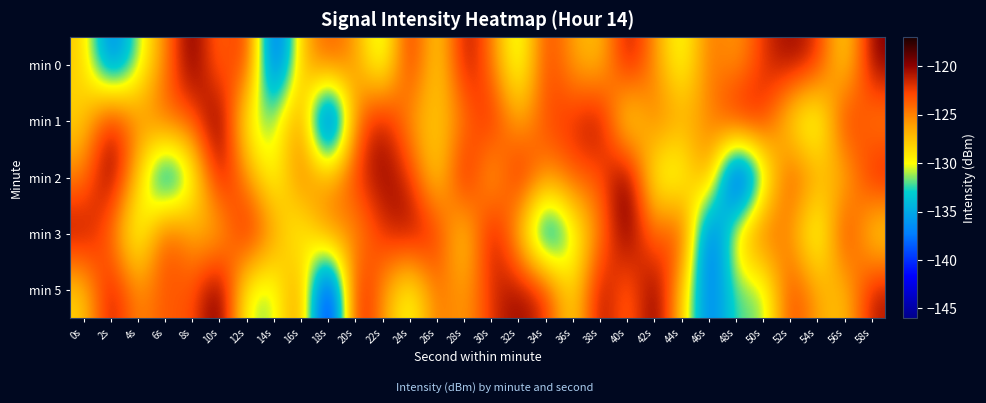

What is the difference between the highest and lowest values at 30s?

9.1